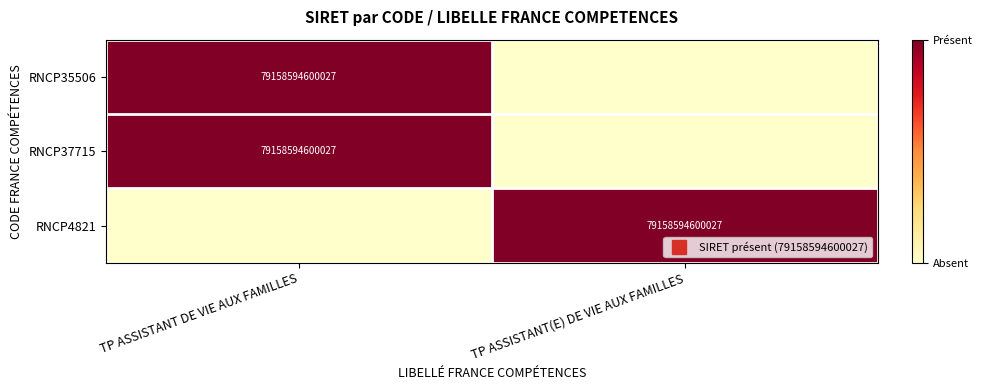

What is the total value across all series at TP ASSISTANT(E) DE VIE AUX FAMILLES?

1